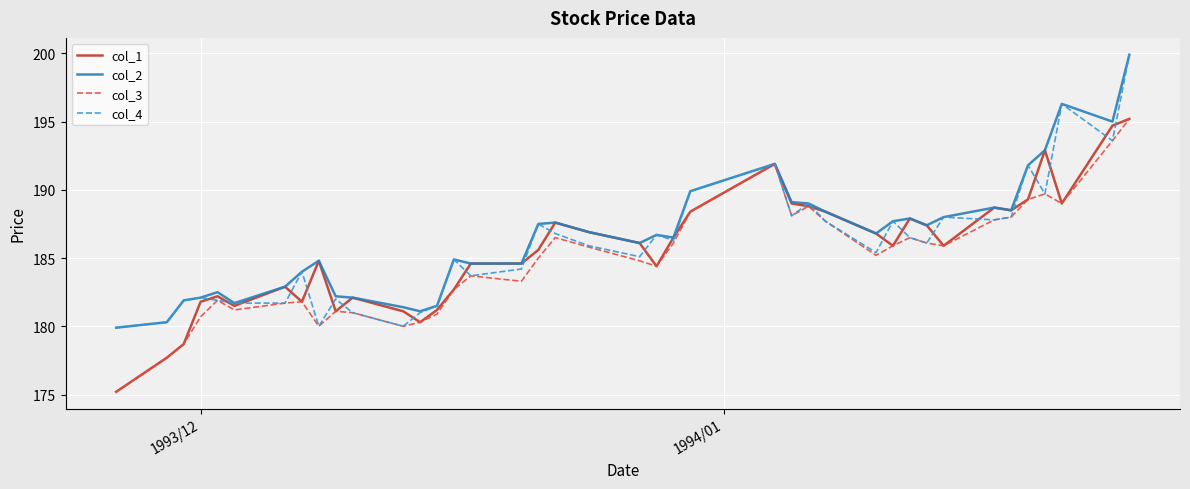

What is the greatest value displayed?

199.9